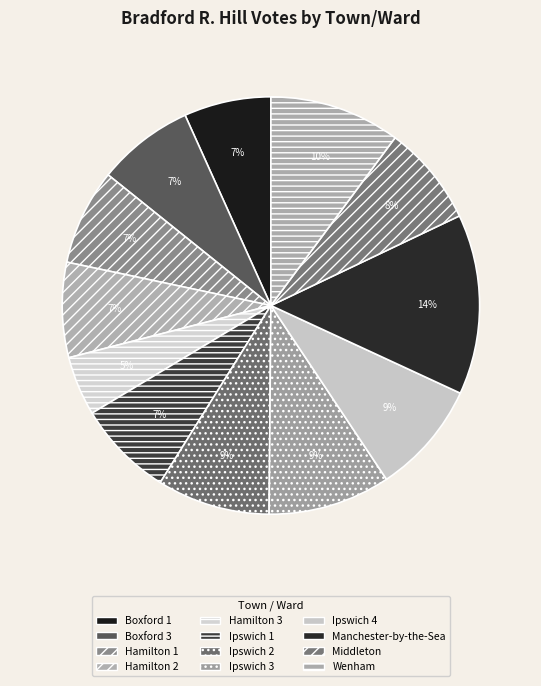

To the nearest percent, what portion does Wenham represent?

10%